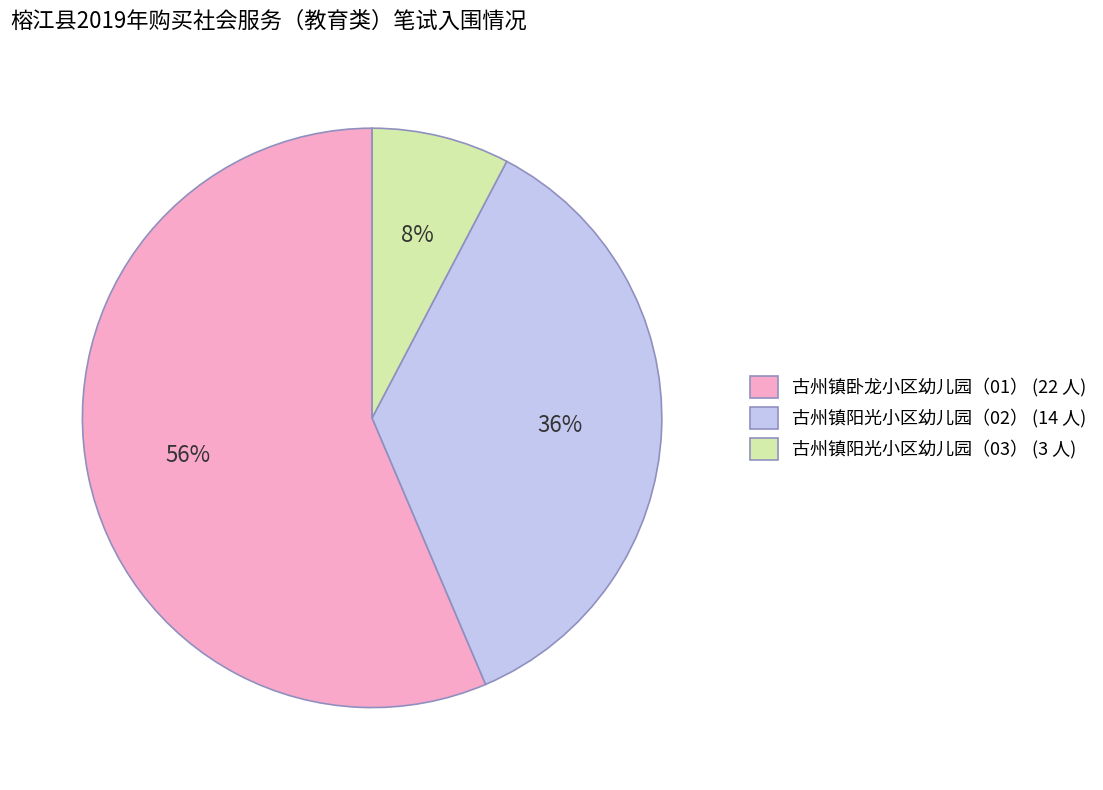

Which category has the biggest portion of the pie?

古州镇卧龙小区幼儿园（01）